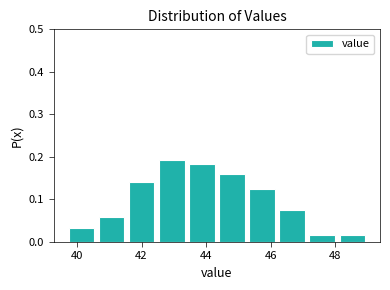

Reading left to right, transcribe this chart: for each bar, give the range it covers on the x-axis and its height. Neither the bar edges nor the heights are printed on the chart, so give them approximately, as read against the axes.

39.6 to 40.6: 0.03
40.6 to 41.6: 0.06
41.6 to 42.4: 0.14
42.4 to 43.4: 0.19
43.4 to 44.4: 0.18
44.4 to 45.2: 0.16
45.2 to 46.2: 0.13
46.2 to 47.2: 0.08
47.2 to 48.0: 0.02
48.0 to 49.0: 0.02